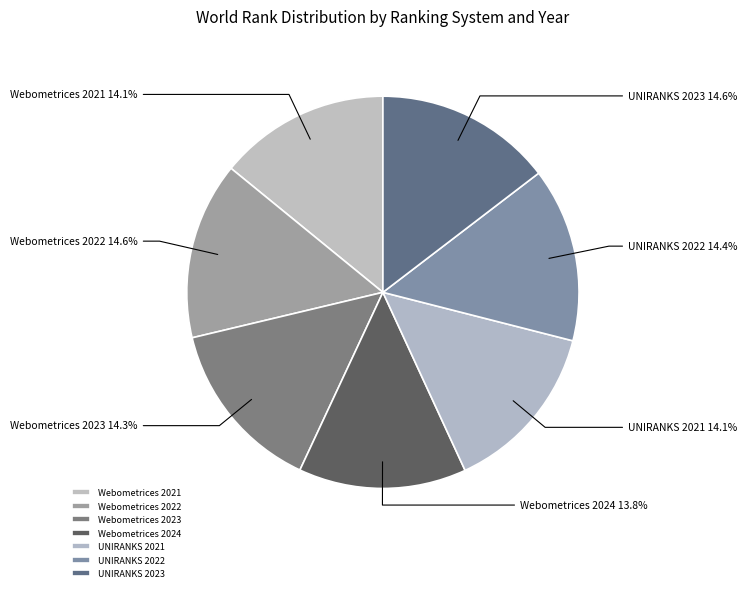

Does UNIRANKS 2023 account for over 50% of the chart?

No